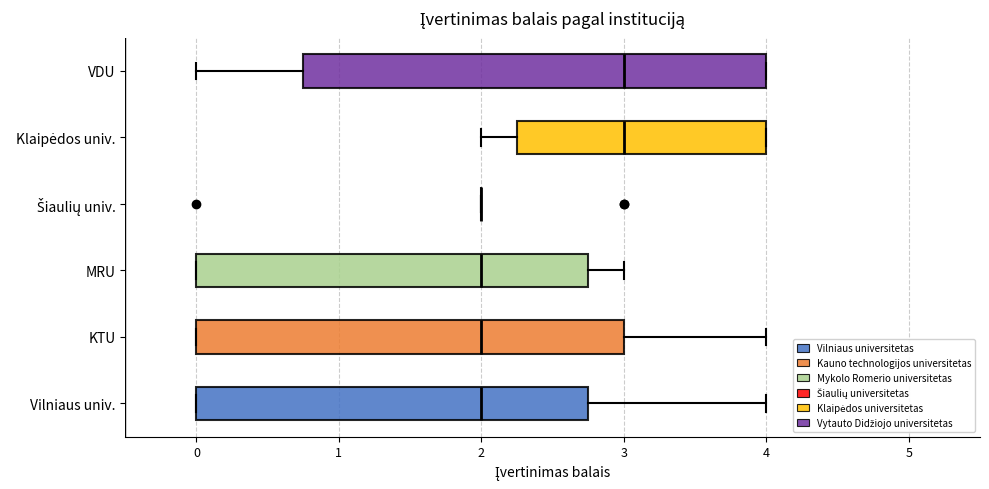

Reading bottom to top, read every box against the x-axis: the position of its median line, the range the box covers, and the ends of its whiskers. The values are not printed on the chart, so give them approximately, as read against the axis.

Vilniaus univ.: median 2.0, box 0.0 to 2.8, whiskers 0.0 to 4.0
KTU: median 2.0, box 0.0 to 3.0, whiskers 0.0 to 4.0
MRU: median 2.0, box 0.0 to 2.8, whiskers 0.0 to 3.0
Šiaulių univ.: box collapsed to a line at 2.0, whiskers 2.0 to 2.0
Klaipėdos univ.: median 3.0, box 2.3 to 4.0, whiskers 2.0 to 4.0
VDU: median 3.0, box 0.8 to 4.0, whiskers 0.0 to 4.0